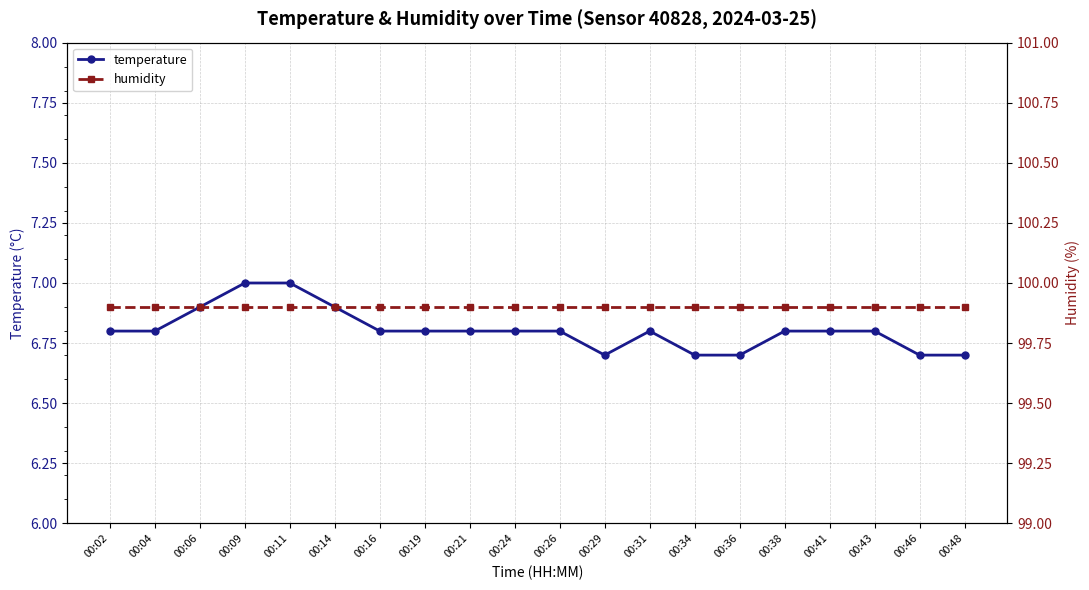

What is the value of the temperature point at the 14th from the left?

6.7